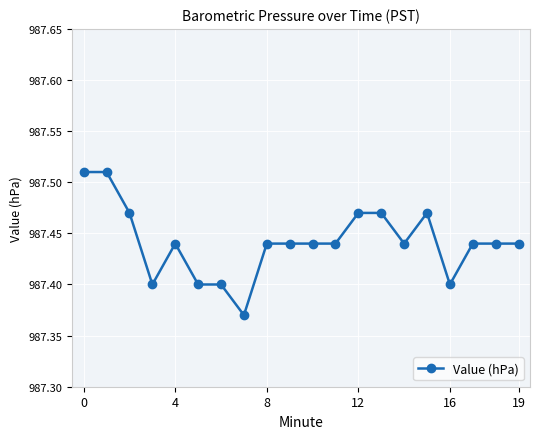

Count the values in the range 987 to 988.

20